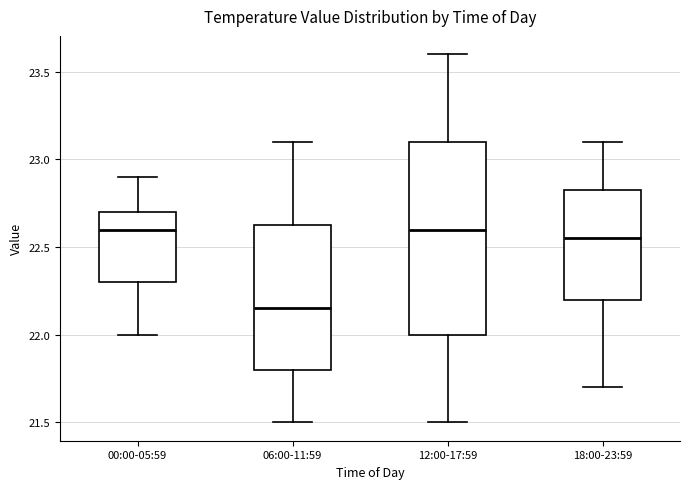

Which box is the tallest, from its lower edge to its upper edge?

12:00-17:59